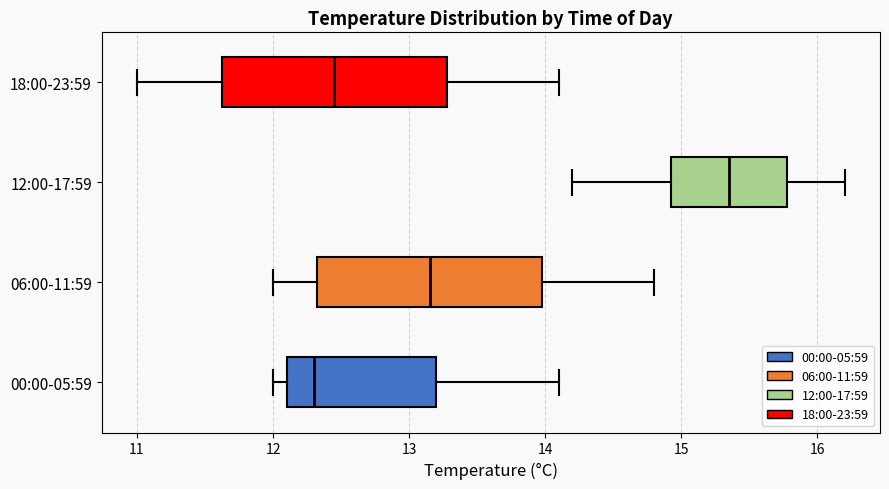

Where is the right edge of the box for 00:00-05:59 on the x-axis? The values are not printed on the chart, so give them approximately, as read against the axis.

13.2